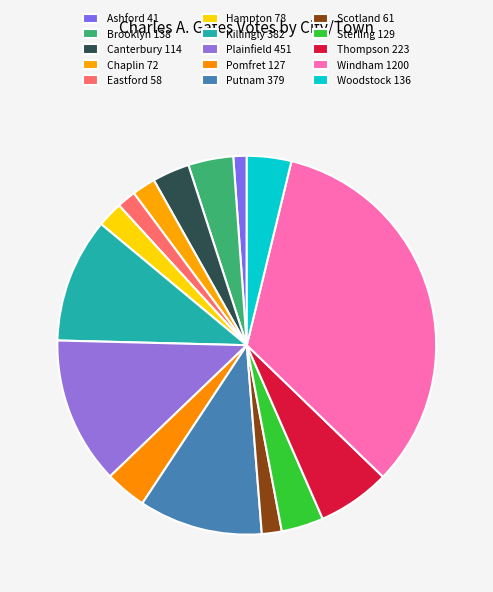

True or false: Hampton accounts for 12% of the total.

False